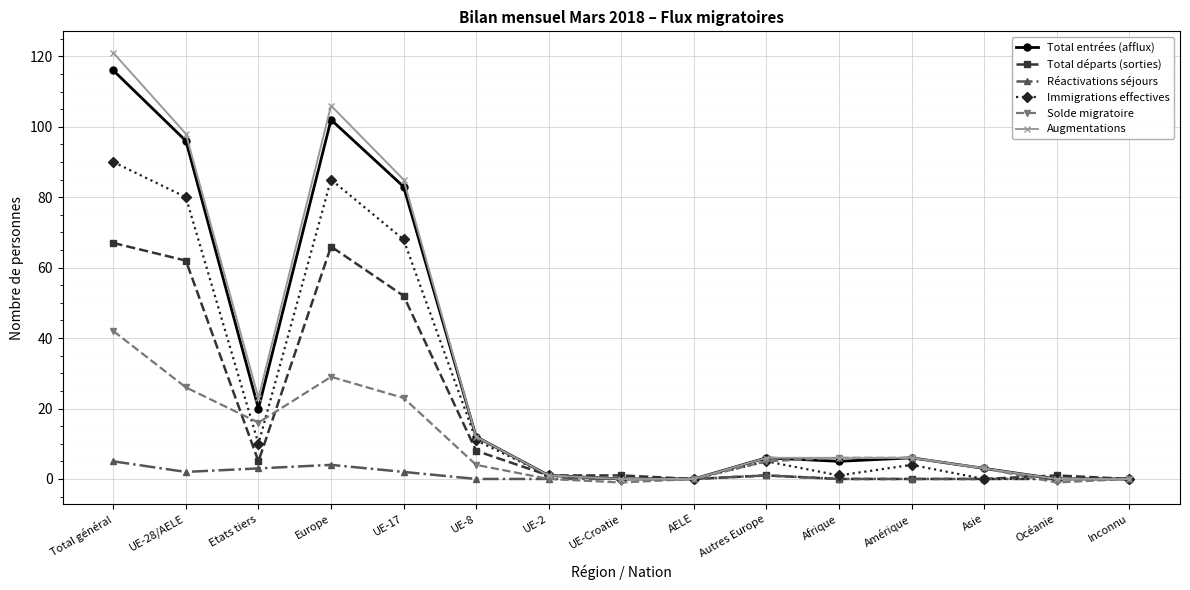

Does the chart display data point markers on the line(s)?

Yes